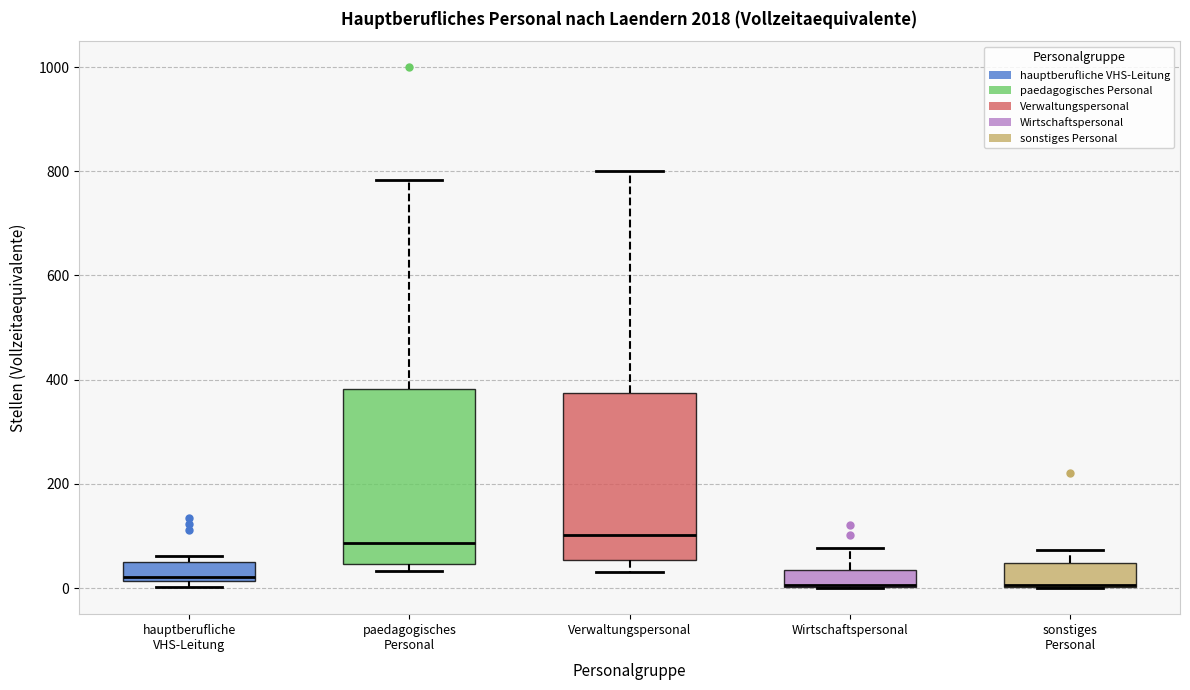

Reading left to right, transcribe this box plot: for each box, give where its median line is, the range the box spans, and where its two whiskers end, as read against the y-axis. The values are not printed on the chart, so give them approximately, as read against the axis.

hauptberufliche VHS-Leitung: median 20 (just above the box's lower edge), box 20 to 40, whiskers 0 to 60
paedagogisches Personal: median 80, box 40 to 380, whiskers 40 (just below the box's lower edge) to 780
Verwaltungspersonal: median 100, box 60 to 380, whiskers 40 to 800
Wirtschaftspersonal: median 0 (drawn on the box's lower edge), box 0 to 40, whiskers 0 to 80
sonstiges Personal: median 0, box 0 to 40, whiskers 0 to 80